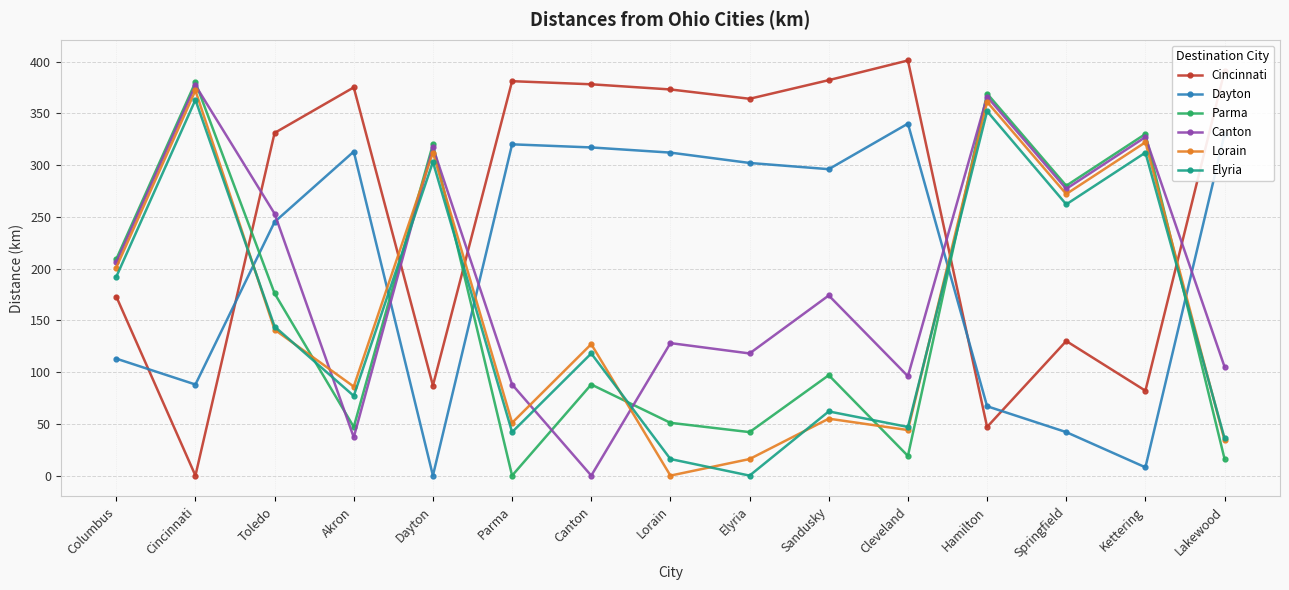

True or false: Elyria and Cincinnati intersect in this chart.

True